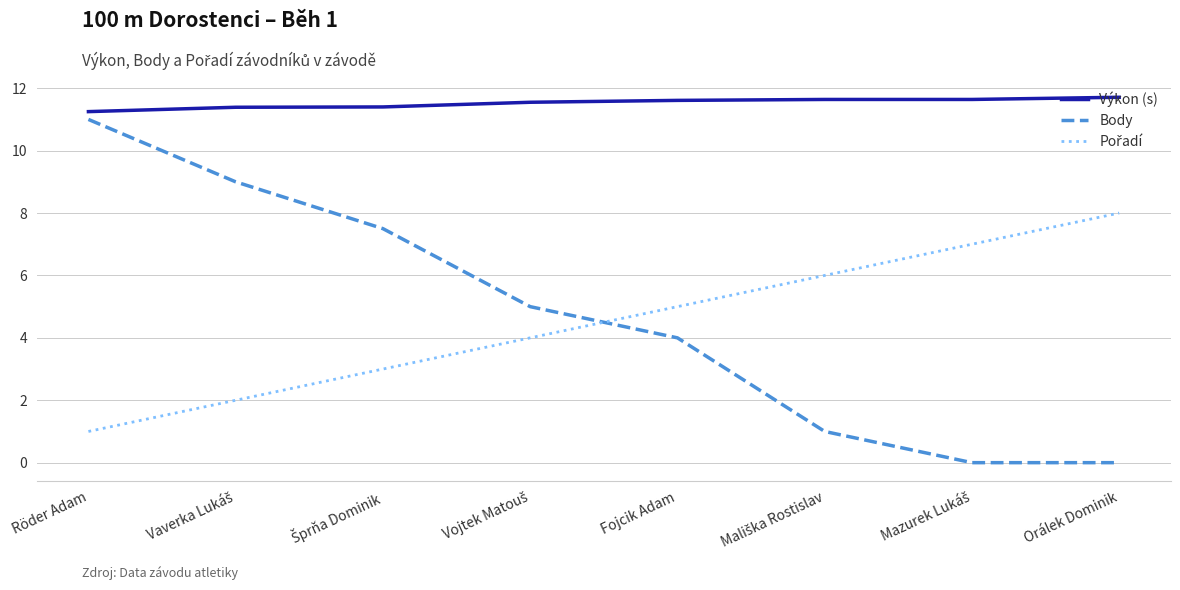

What is the difference between the second highest and second lowest values in the Body series?

9.0